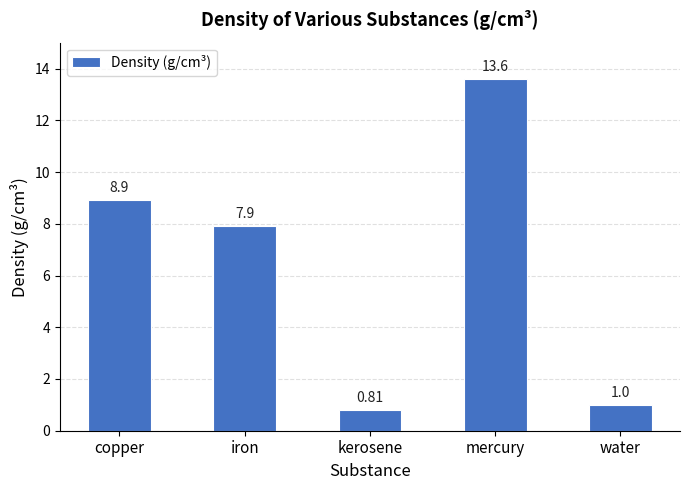

Where does the data first go above 7?

copper